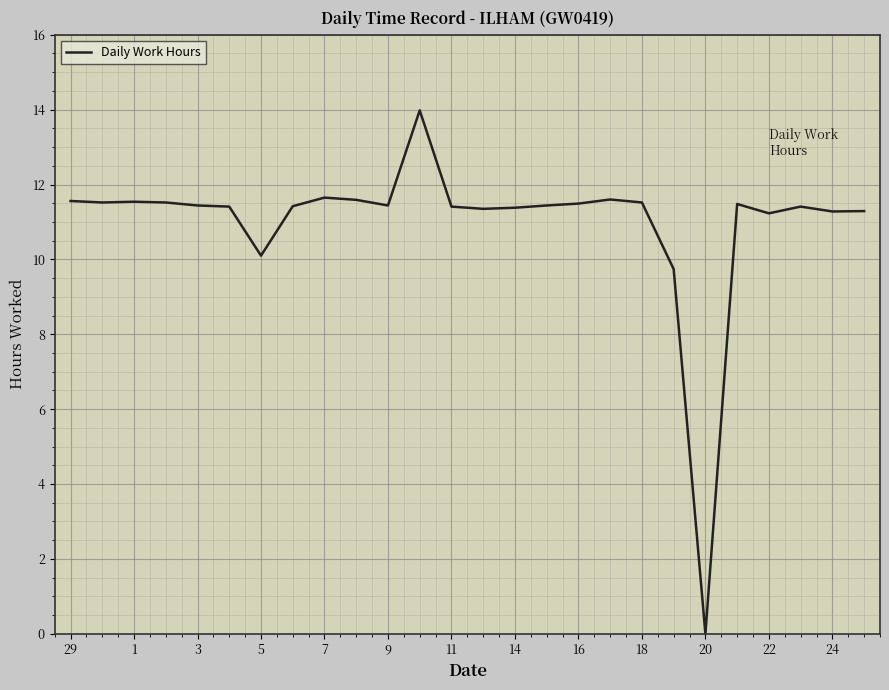

What is the greatest value displayed?

14.0